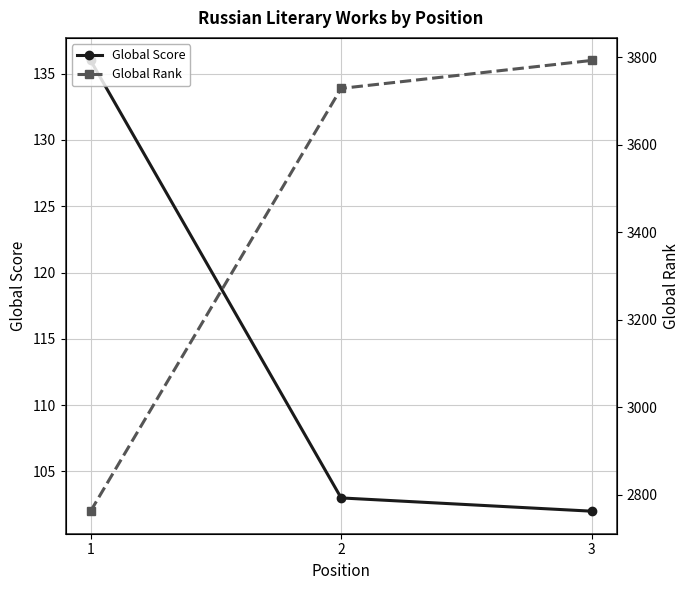

The Global Rank series shows 3729 at 2. True or false?

True